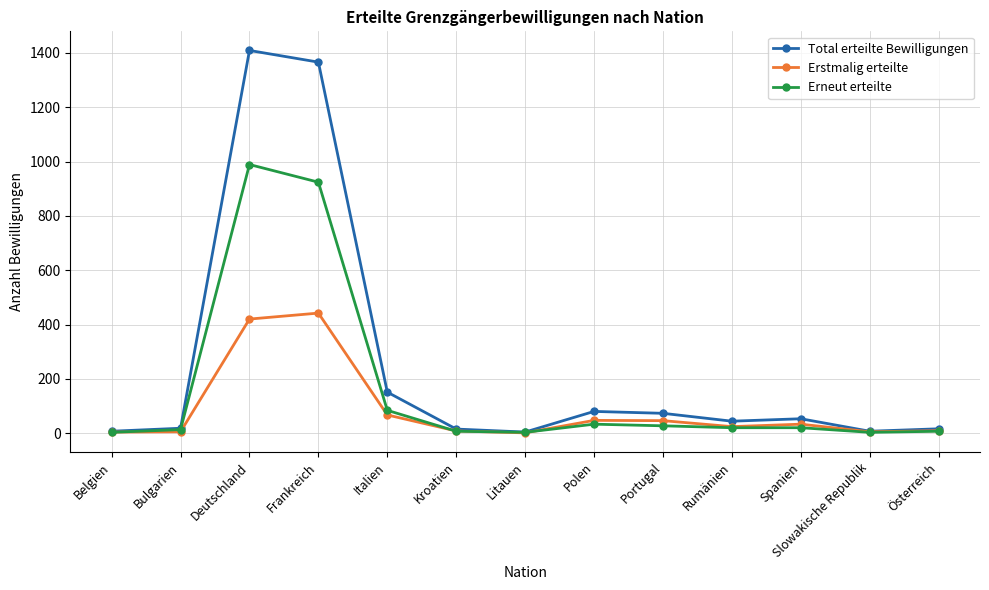

What position from the right is Rumänien?

4